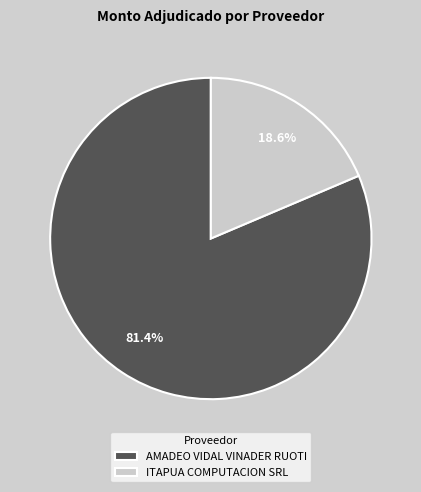

Combined, what portion of the pie is AMADEO VIDAL VINADER RUOTI and ITAPUA COMPUTACION SRL?

100.0%